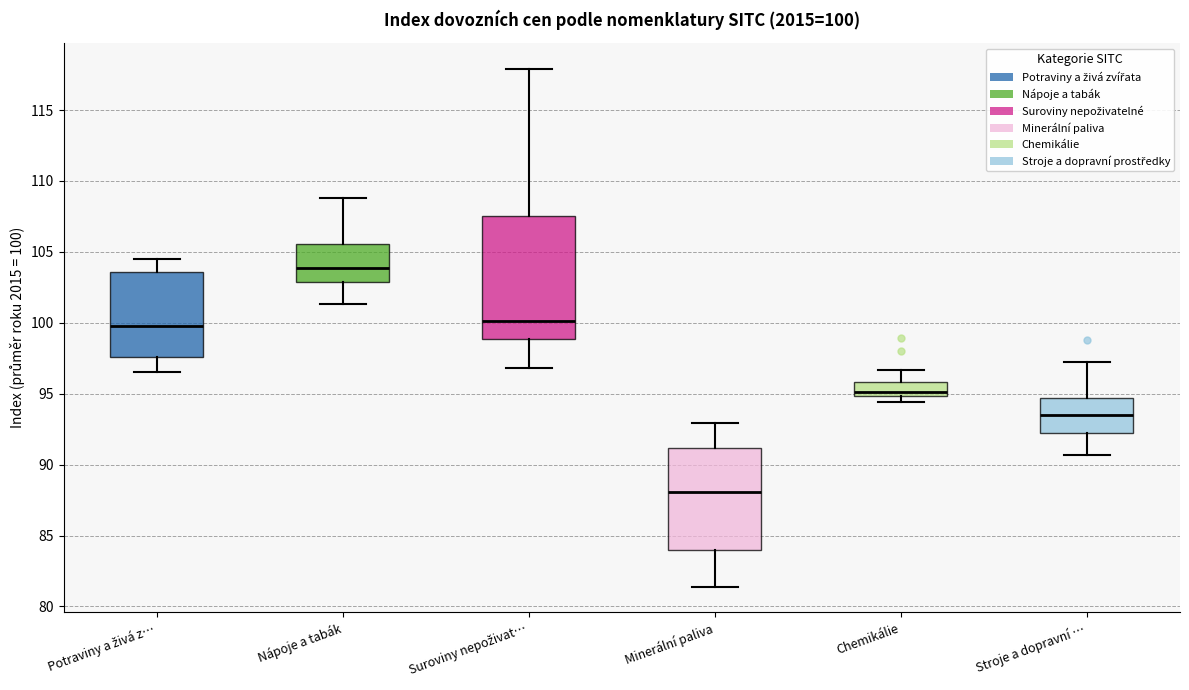

Which box is the tallest, from its lower edge to its upper edge?

Suroviny nepoživat…